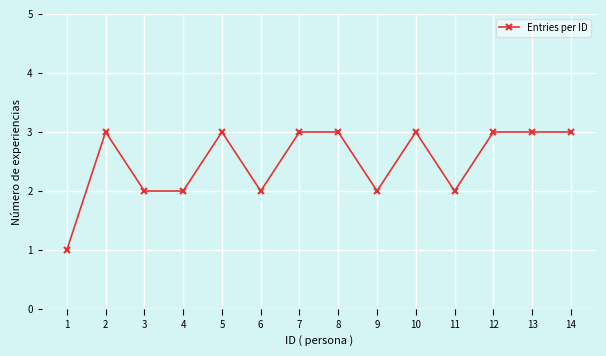

Reading right to left, list all the values displayed in this chart.

3	3	3	2	3	2	3	3	2	3	2	2	3	1